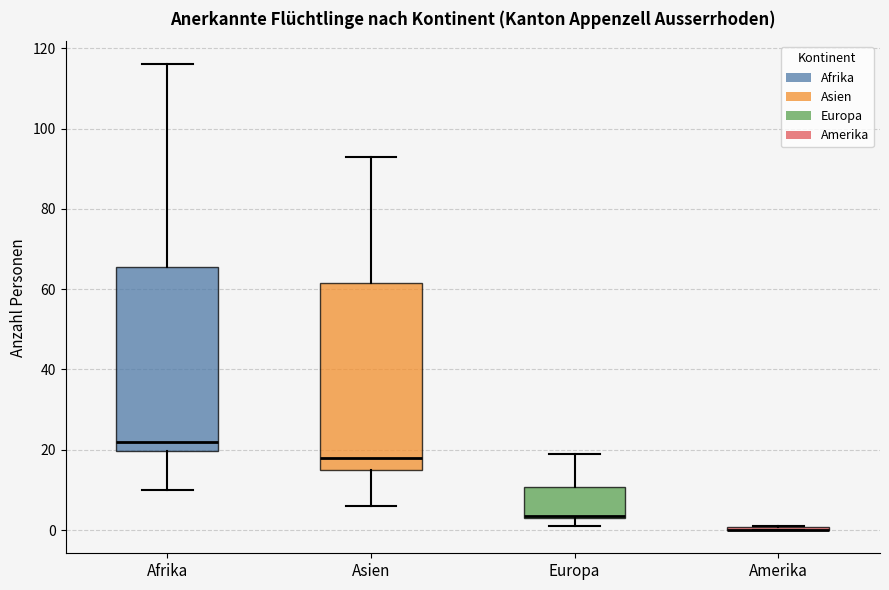

Reading left to right, transcribe this box plot: for each box, give where its median line is, the range the box spans, and where its two whiskers end, as read against the y-axis. The values are not printed on the chart, so give them approximately, as read against the axis.

Afrika: median 22, box 20 to 66, whiskers 10 to 116
Asien: median 18, box 16 to 62, whiskers 6 to 94
Europa: median 4 (drawn on the box's lower edge), box 4 to 10, whiskers 2 to 20
Amerika: box collapsed to a line at 0, whiskers 0 to 2